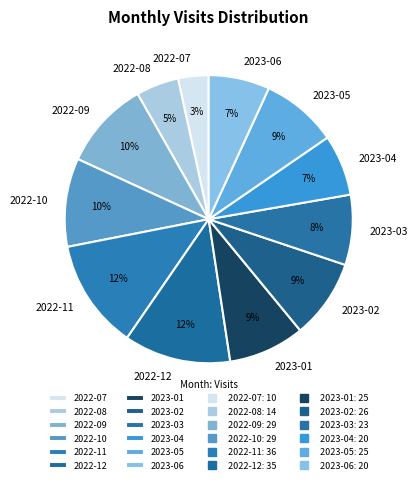

Count the number of slices in the pie.

12